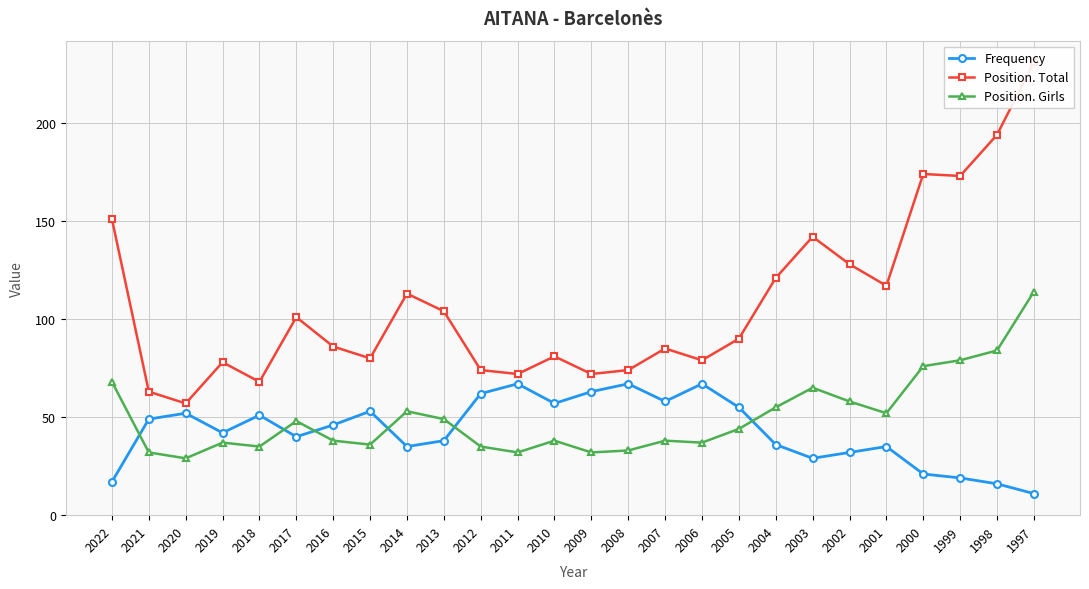

Rank the categories by Position. Total value from lowest to highest.

2020, 2021, 2018, 2011, 2009, 2012, 2008, 2019, 2006, 2015, 2010, 2007, 2016, 2005, 2017, 2013, 2014, 2001, 2004, 2002, 2003, 2022, 1999, 2000, 1998, 1997